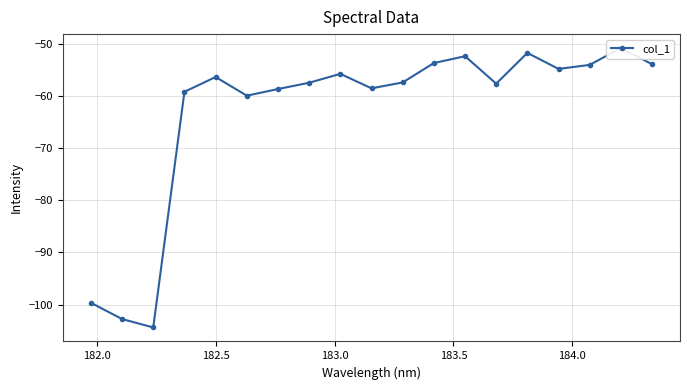

How many lines are shown in the chart?

1